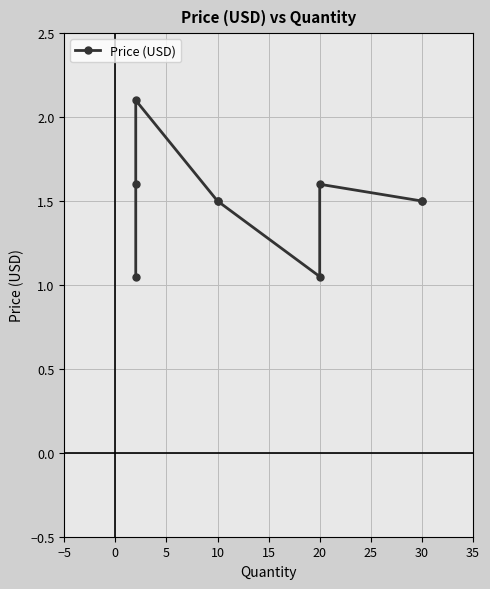

How many lines are shown in the chart?

1